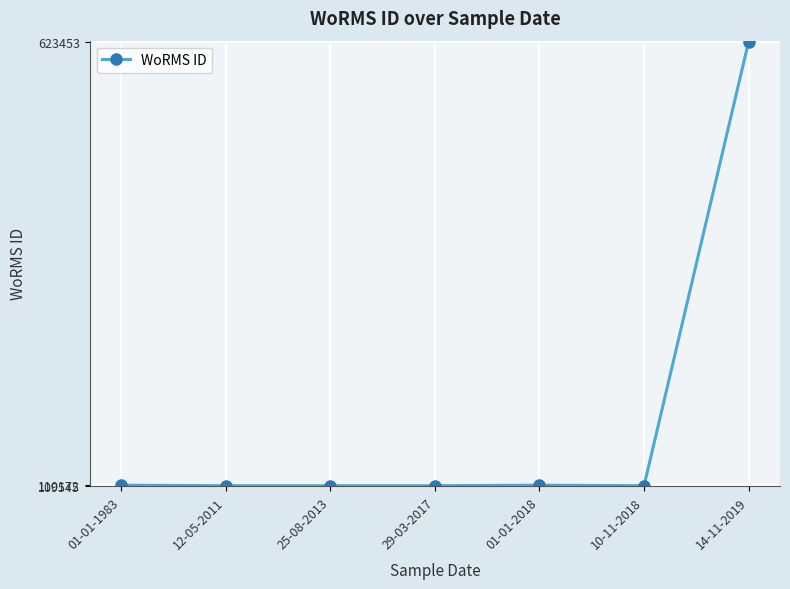

Is it true that the value at 01-01-1983 is 110172?

True